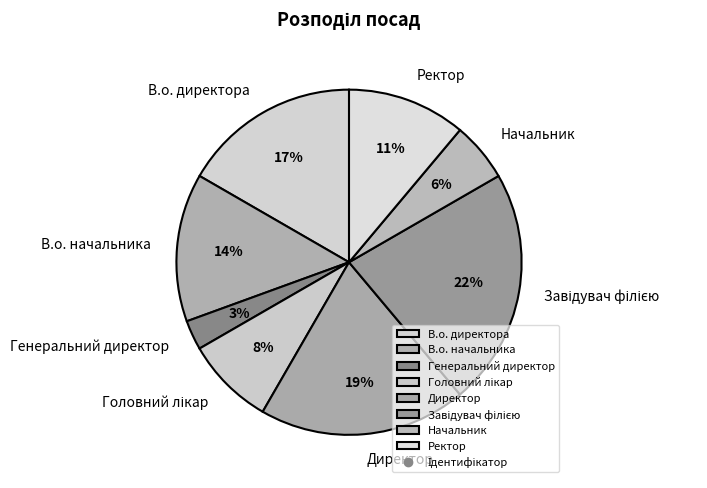

To the nearest percent, what is the difference between the largest and smallest slice percentages?

19%